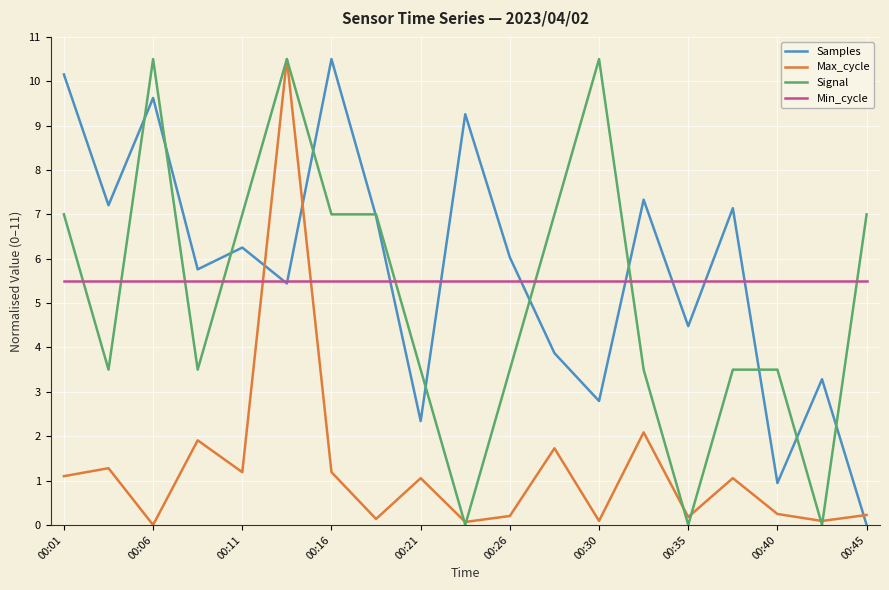

True or false: Min_cycle and Max_cycle intersect in this chart.

True